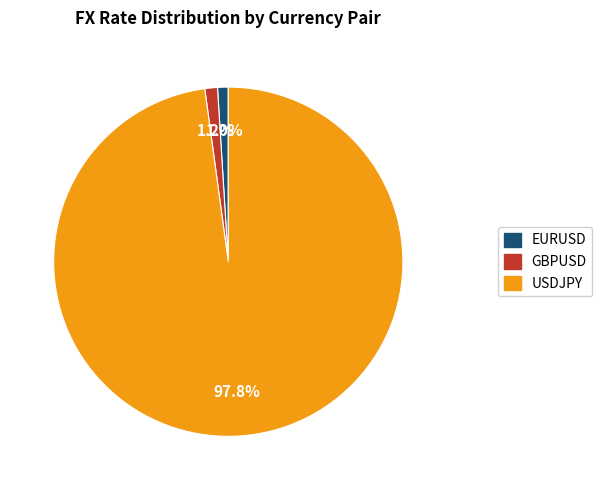

True or false: USDJPY accounts for 85% of the total.

False